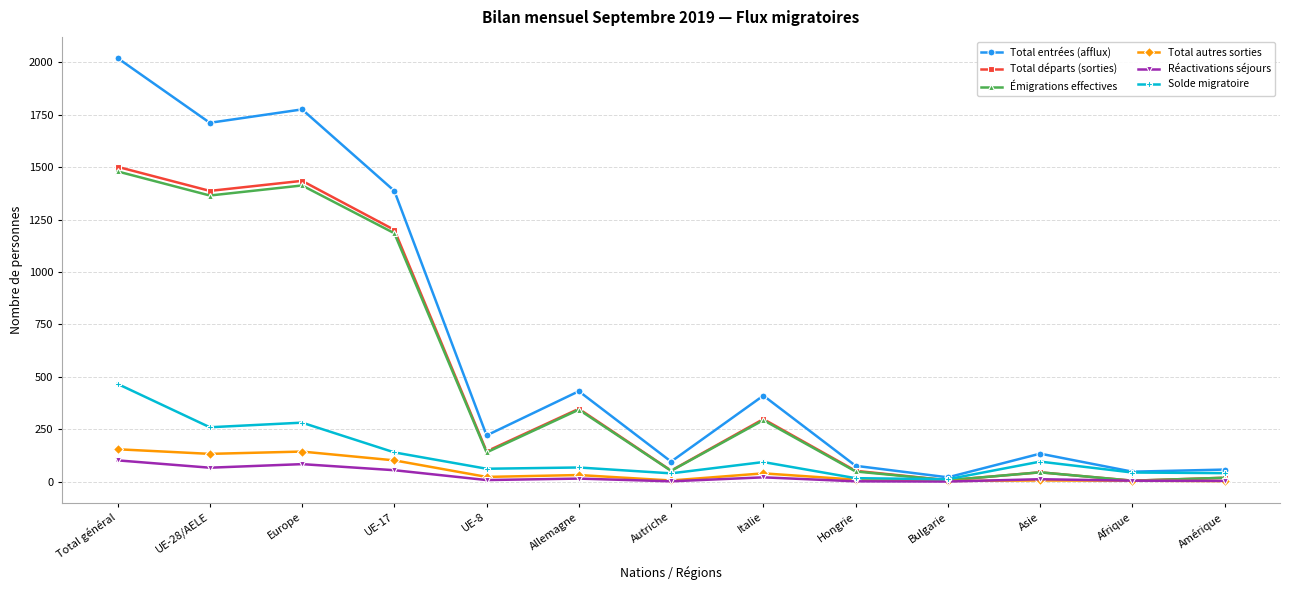

What is the approximate value of Solde migratoire at Total général?

466